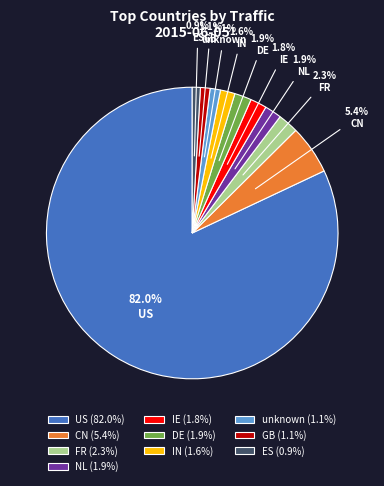

Between unknown and FR, which is larger?

FR